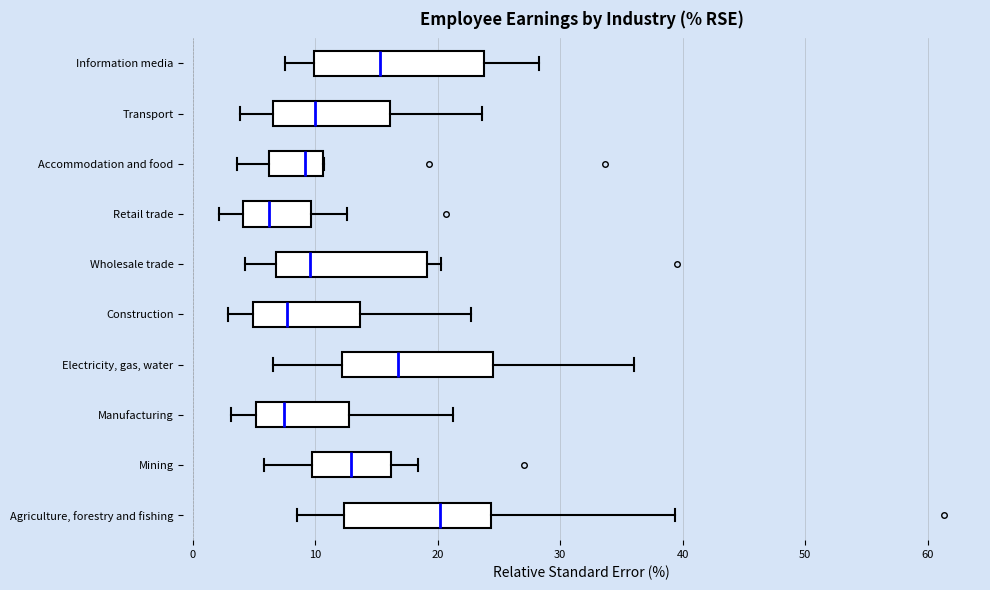

Reading bottom to top, transcribe this box plot: for each box, give where its median line is, the range the box spans, and where its two whiskers end, as read against the x-axis. The values are not printed on the chart, so give them approximately, as read against the axis.

Agriculture, forestry and fishing: median 20, box 12 to 24, whiskers 9 to 39
Mining: median 13, box 10 to 16, whiskers 6 to 18
Manufacturing: median 7, box 5 to 13, whiskers 3 to 21
Electricity, gas, water: median 17, box 12 to 25, whiskers 7 to 36
Construction: median 8, box 5 to 14, whiskers 3 to 23
Wholesale trade: median 10, box 7 to 19, whiskers 4 to 20
Retail trade: median 6, box 4 to 10, whiskers 2 to 13
Accommodation and food: median 9, box 6 to 11, whiskers 4 to 11
Transport: median 10, box 7 to 16, whiskers 4 to 24
Information media: median 15, box 10 to 24, whiskers 8 to 28